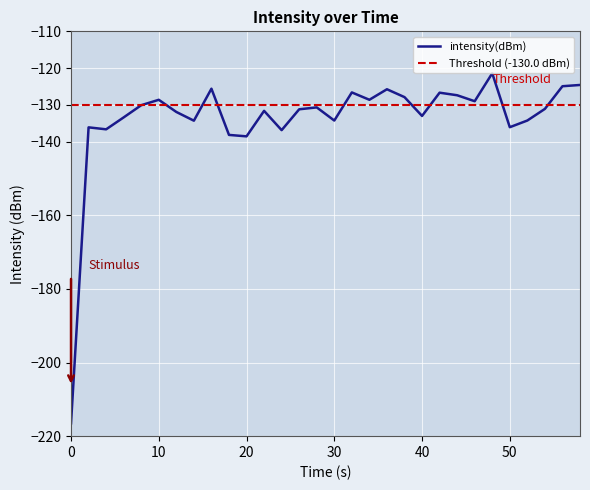

At which category does the chart reach its peak across all series?

48